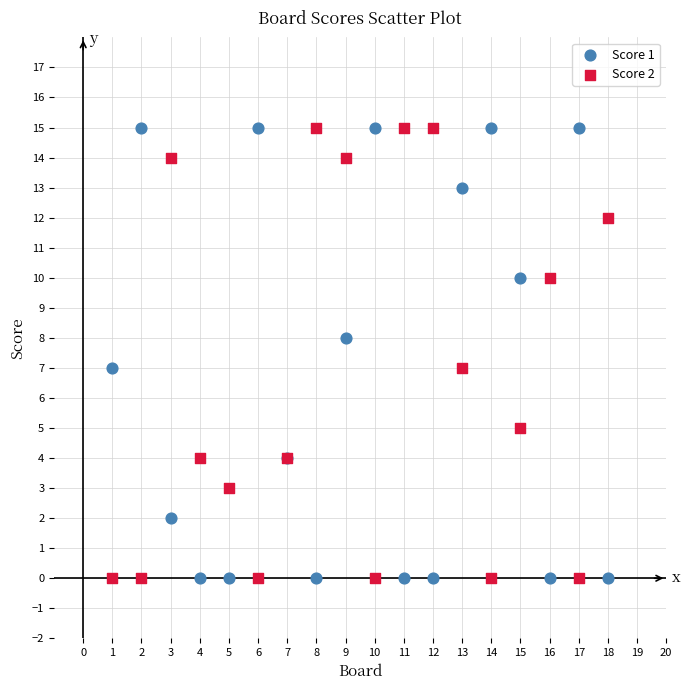

What is the X range (max minus min) for the scatter plot?

17